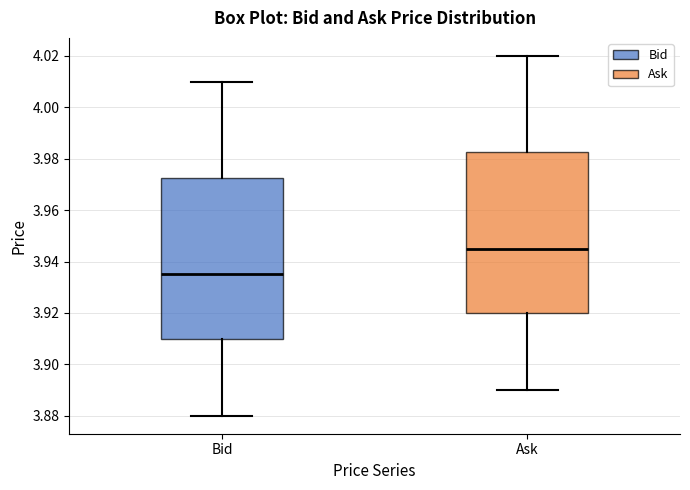

Reading left to right, read every box against the y-axis: the position of its median line, the range the box covers, and the ends of its whiskers. The values are not printed on the chart, so give them approximately, as read against the axis.

Bid: median 3.936, box 3.910 to 3.972, whiskers 3.880 to 4.010
Ask: median 3.946, box 3.920 to 3.982, whiskers 3.890 to 4.020